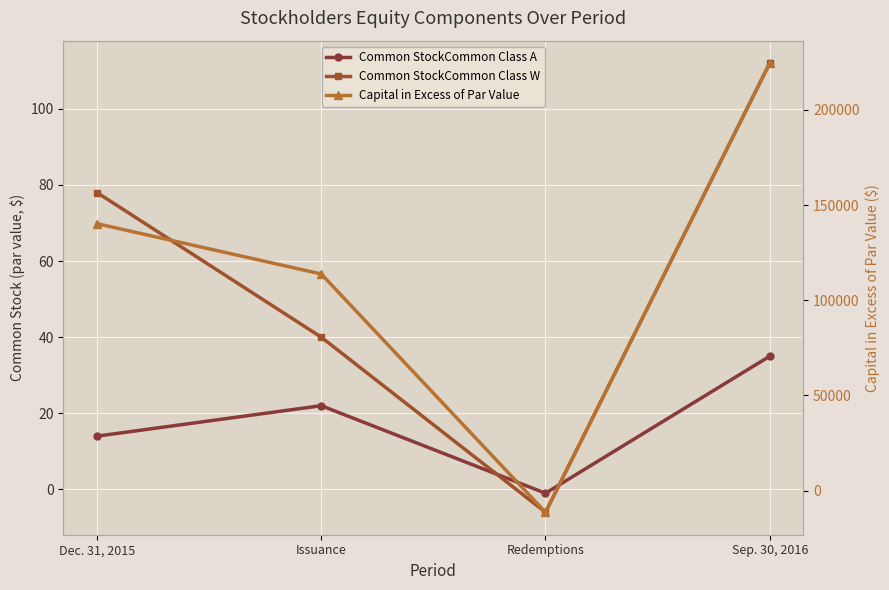

True or false: Common StockCommon Class W and Capital in Excess of Par Value intersect in this chart.

True